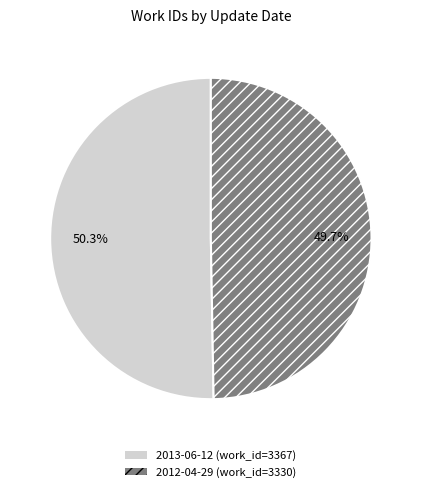

Which category has the smallest portion of the pie?

2012-04-29